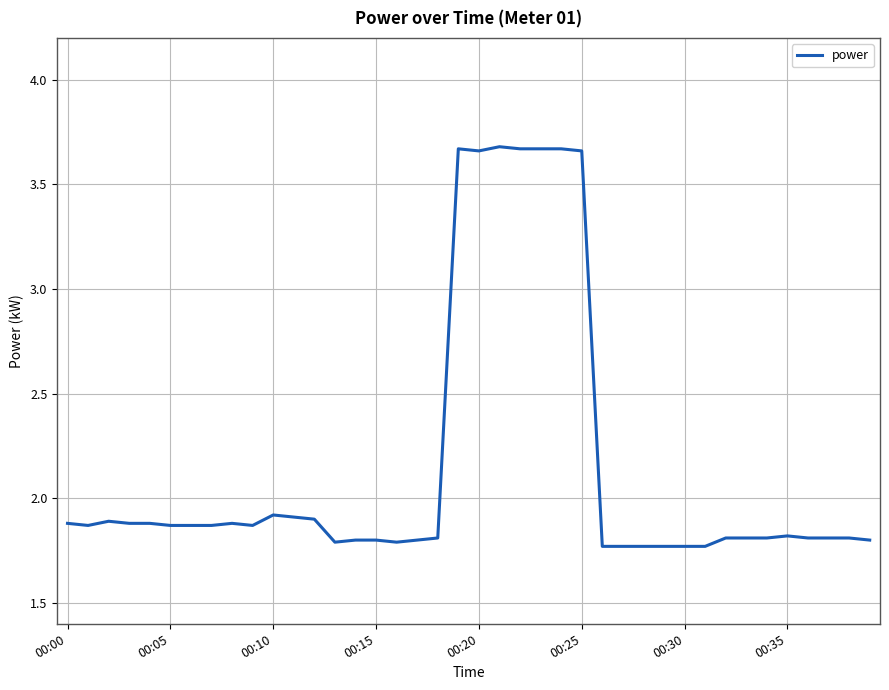

Which category has the highest value across all series?

21